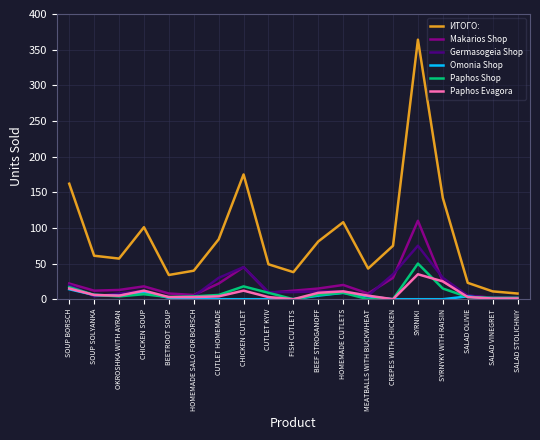

At which label does Germasogeia Shop first exceed 10?

SOUP BORSCH